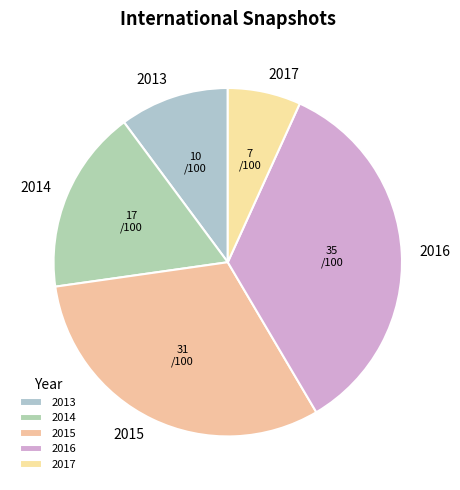

Is 2013 the majority of the pie?

No